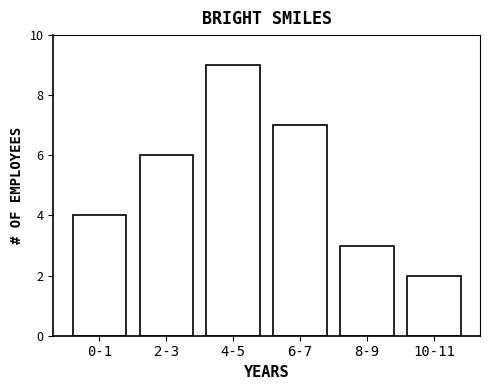

Reading right to left, list all the values displayed in this chart.

10-11=2	8-9=3	6-7=7	4-5=9	2-3=6	0-1=4